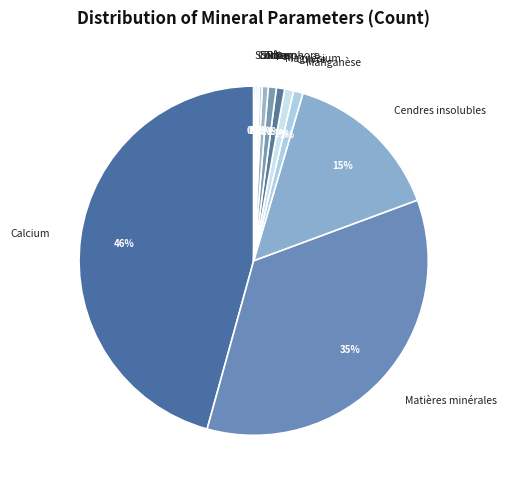

To the nearest percent, what portion does Cuivre represent?

1%